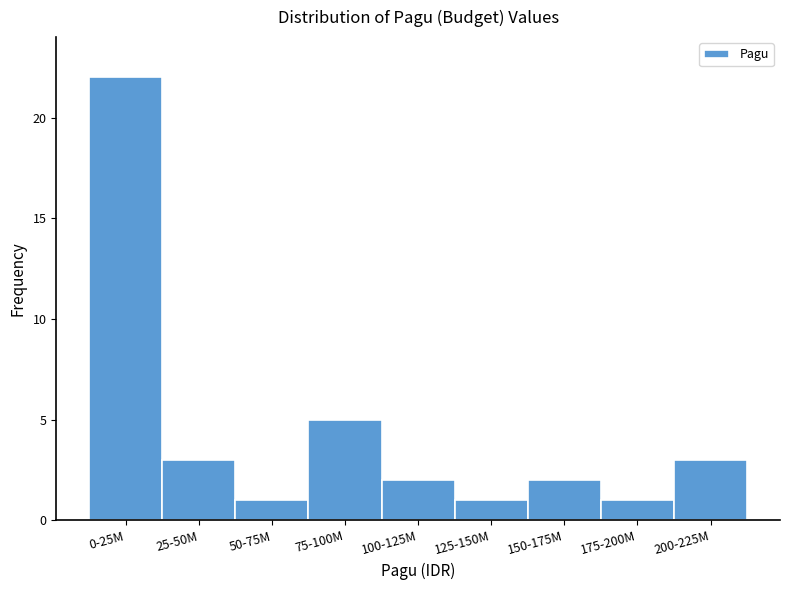

Reading left to right, transcribe all the data shown in this chart.

0-25M=22	25-50M=3	50-75M=1	75-100M=5	100-125M=2	125-150M=1	150-175M=2	175-200M=1	200-225M=3